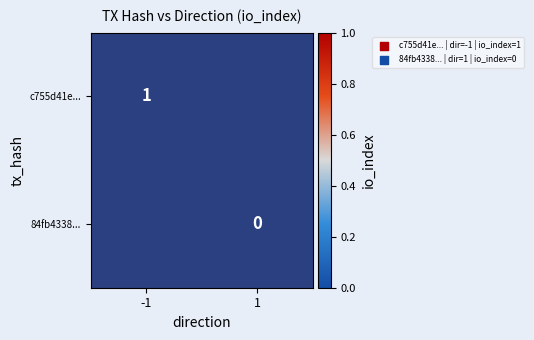

Is the value of c755d41e... at -1 greater than the value of 84fb4338... at 1?

Yes